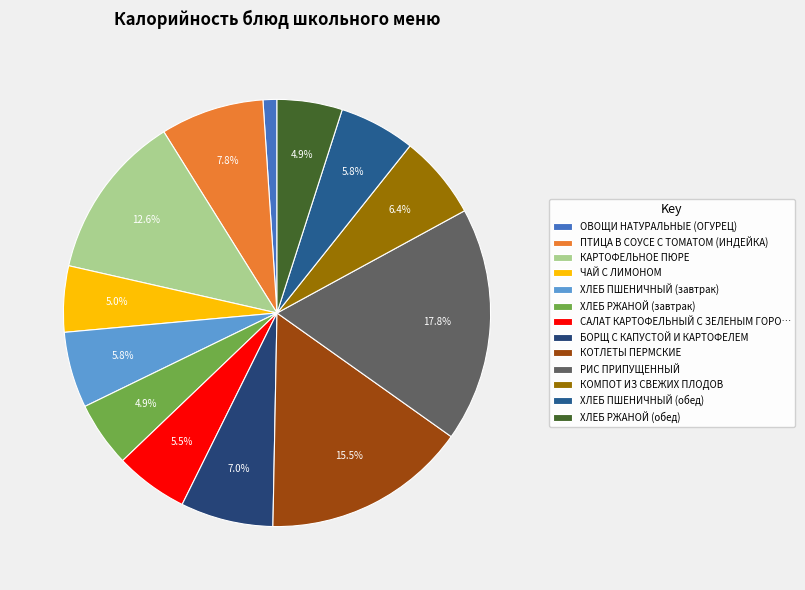

Combined, do БОРЩ С КАПУСТОЙ И КАРТОФЕЛЕМ and ХЛЕБ РЖАНОЙ (завтрак) account for over 50%?

No